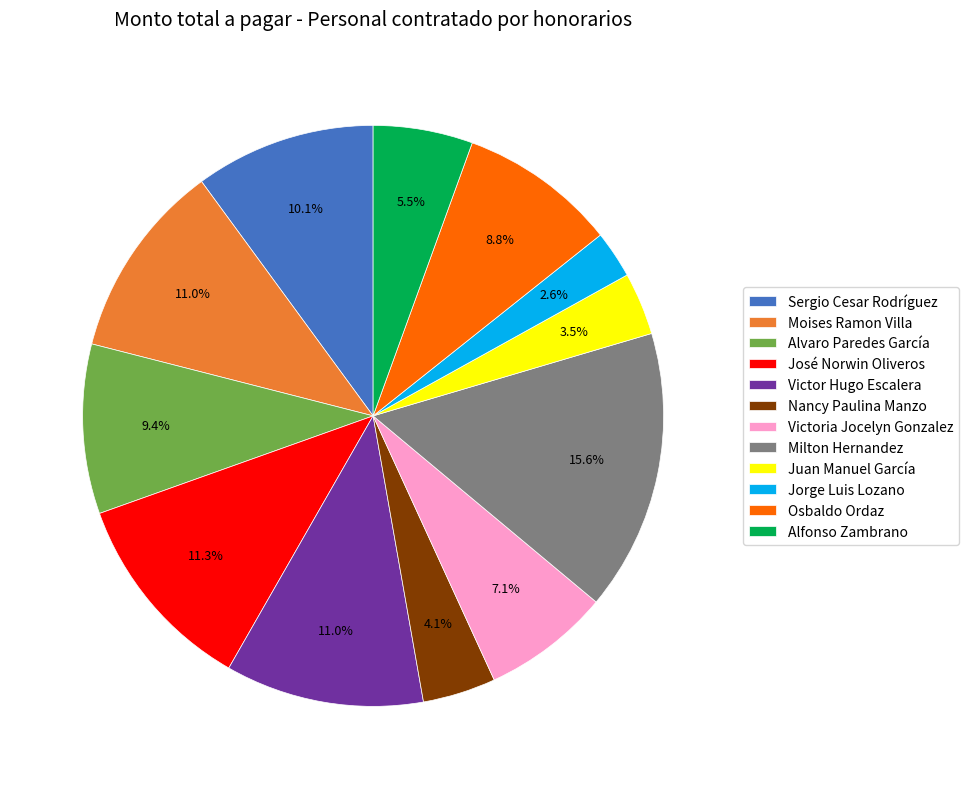

The Osbaldo Ordaz slice represents 9% of the pie. True or false?

True